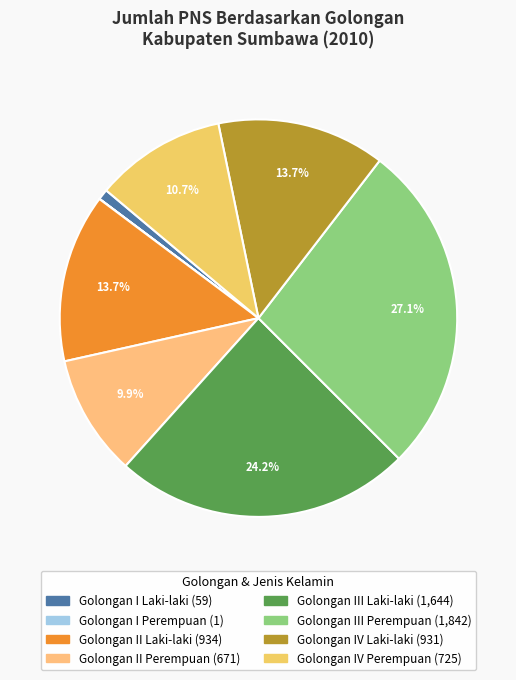

Which slice is the largest?

Golongan III Perempuan